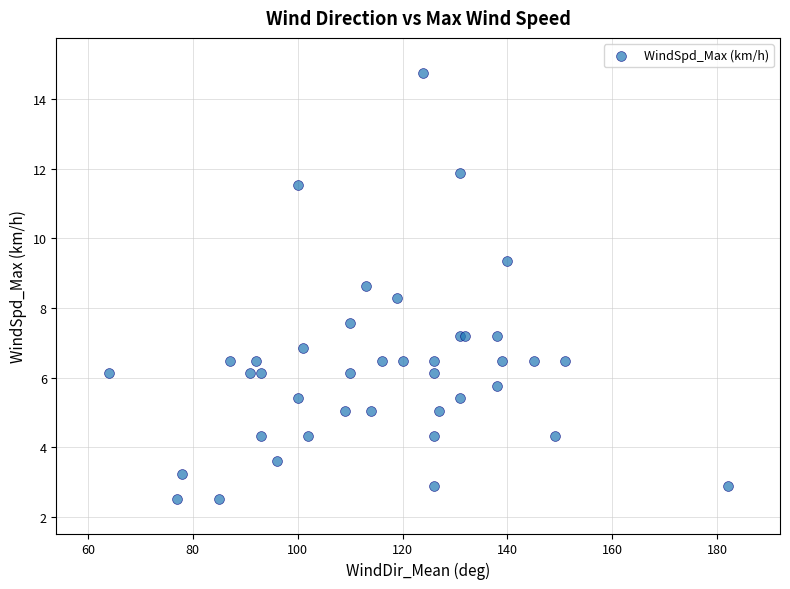

What Y value in the scatter plot is closest to 8?

8.3